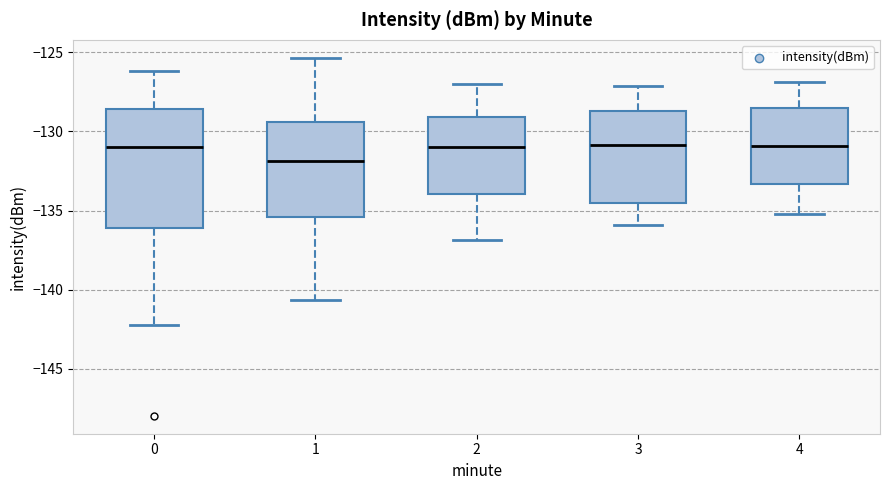

Comparing the boxes themselves (not the whiskers), which one is the tallest?

0